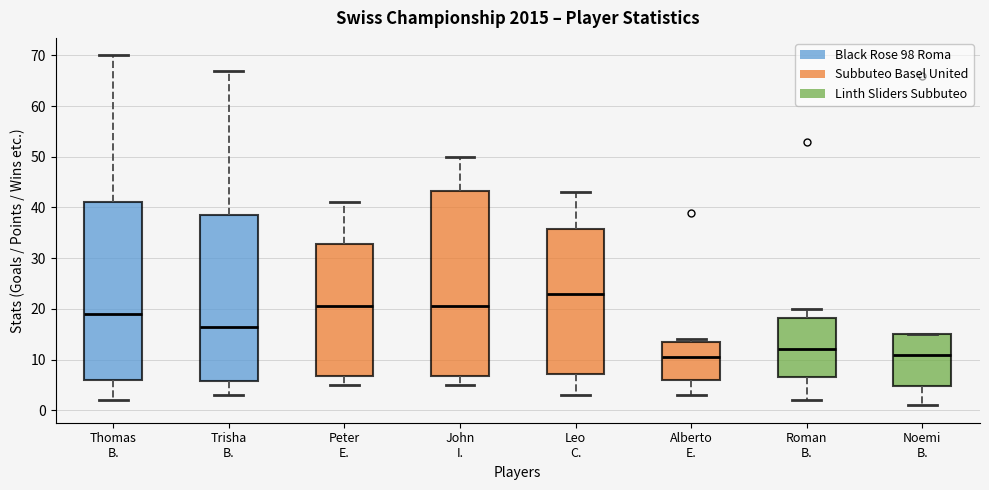

Reading left to right, read every box against the y-axis: the position of its median line, the range the box covers, and the ends of its whiskers. The values are not printed on the chart, so give them approximately, as read against the axis.

Thomas B.: median 19, box 6 to 41, whiskers 2 to 70
Trisha B.: median 17, box 6 to 39, whiskers 3 to 67
Peter E.: median 21, box 7 to 33, whiskers 5 to 41
John I.: median 21, box 7 to 43, whiskers 5 to 50
Leo C.: median 23, box 7 to 36, whiskers 3 to 43
Alberto E.: median 11, box 6 to 14, whiskers 3 to 14 (just above the box's upper edge)
Roman B.: median 12, box 7 to 18, whiskers 2 to 20
Noemi B.: median 11, box 5 to 15, whiskers 1 to 15